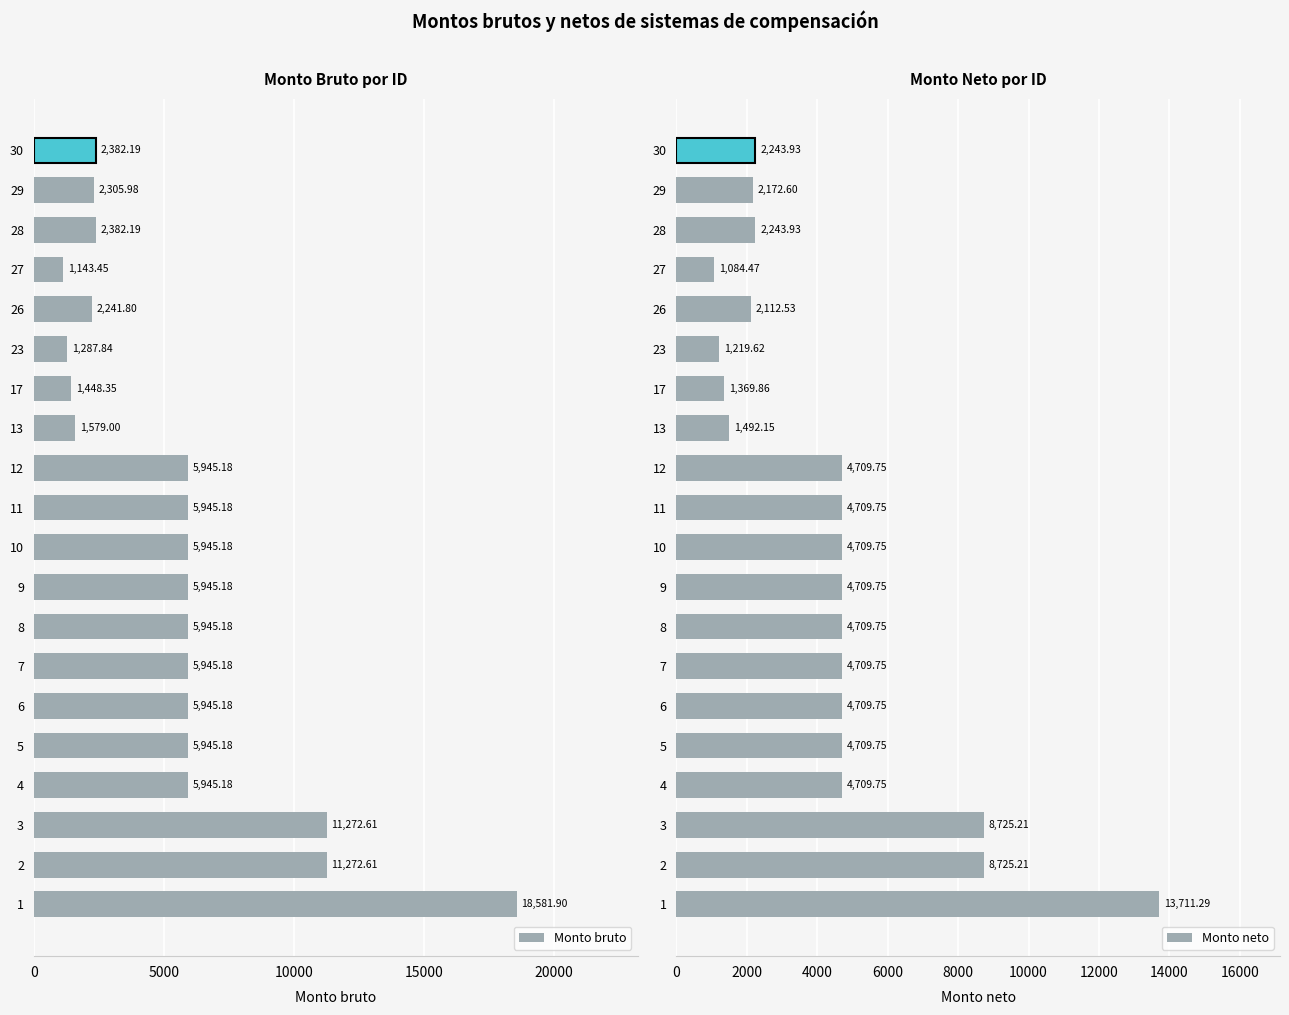

The Monto bruto series shows 4259.4 at 30. True or false?

False